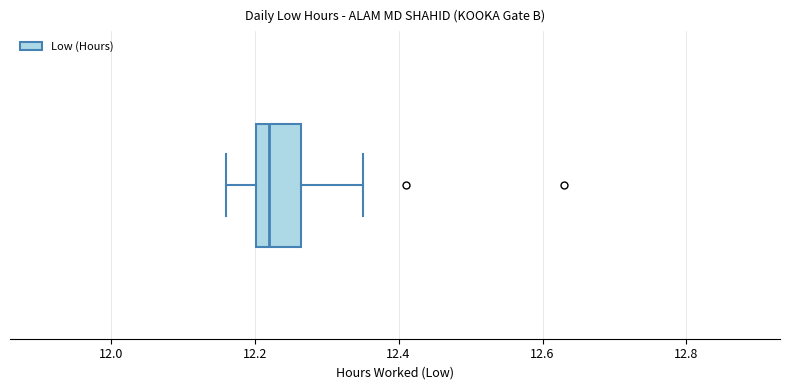

Where is the right edge of the box on the x-axis? The values are not printed on the chart, so give them approximately, as read against the axis.

12.26